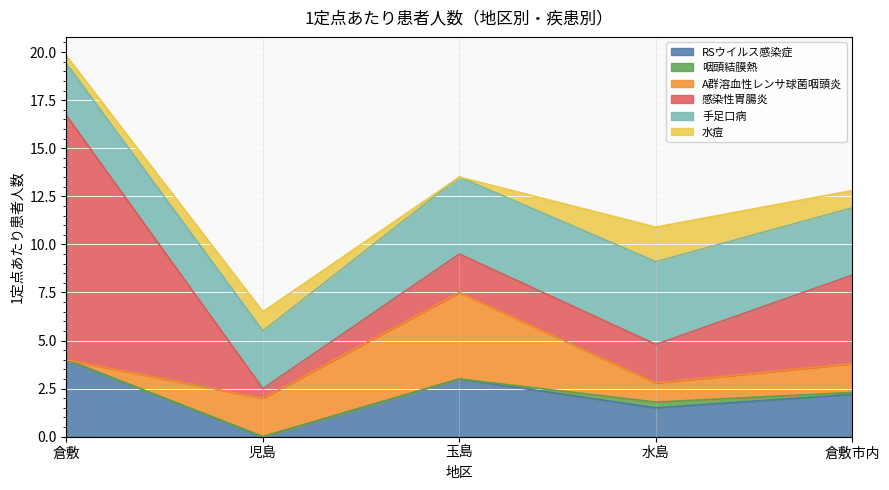

How many data points in 手足口病 are less than 3?

1